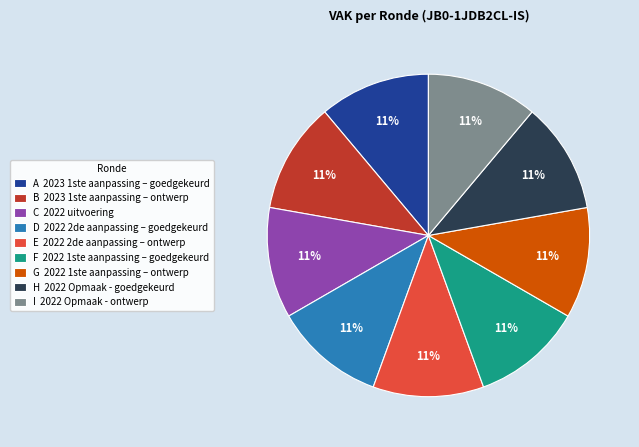

Count the number of slices in the pie.

9